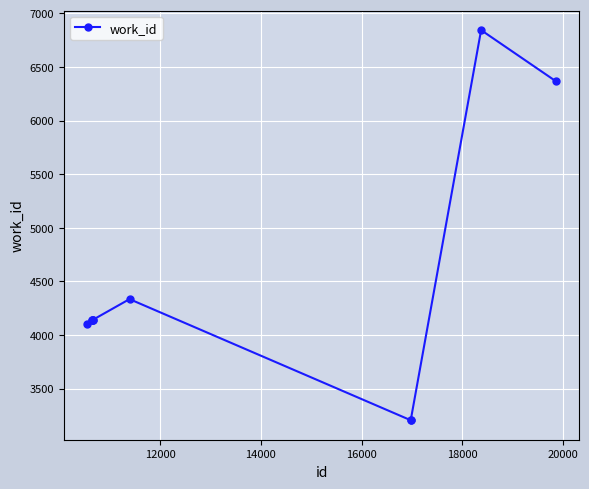

What is the value of the 5th point from the left?

4141